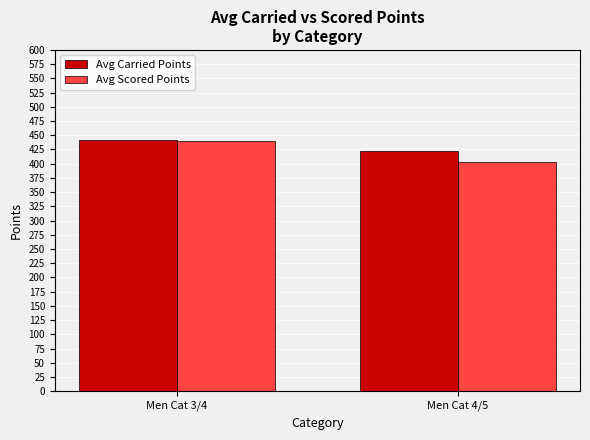

Reading left to right, extract all data points from this chart.

Avg Carried Points: Men Cat 3/4=441.4	Men Cat 4/5=422.8
Avg Scored Points: Men Cat 3/4=440.5	Men Cat 4/5=403.3